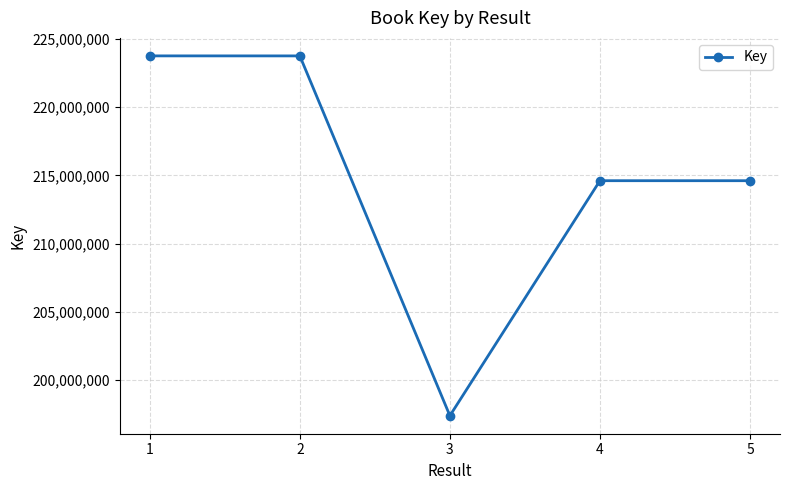

Is it true that the value at 1 is 60972963?

False